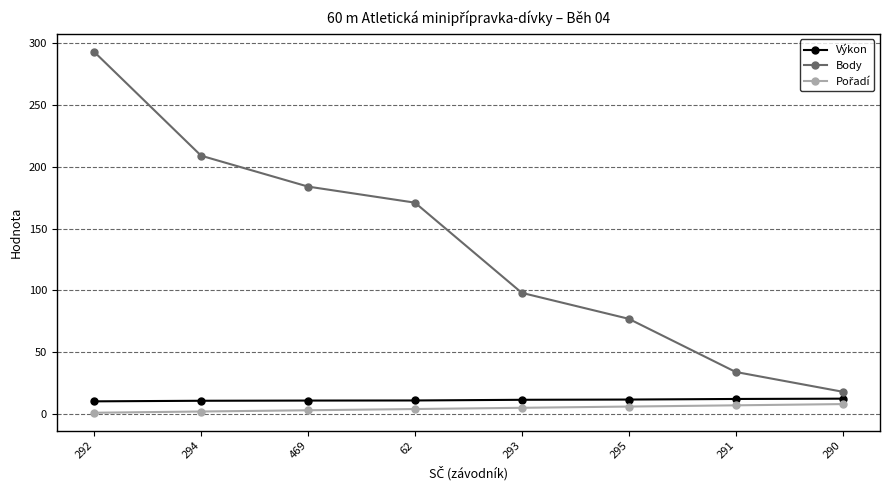

Rank the categories by Body value from lowest to highest.

290, 291, 295, 293, 62, 469, 294, 292